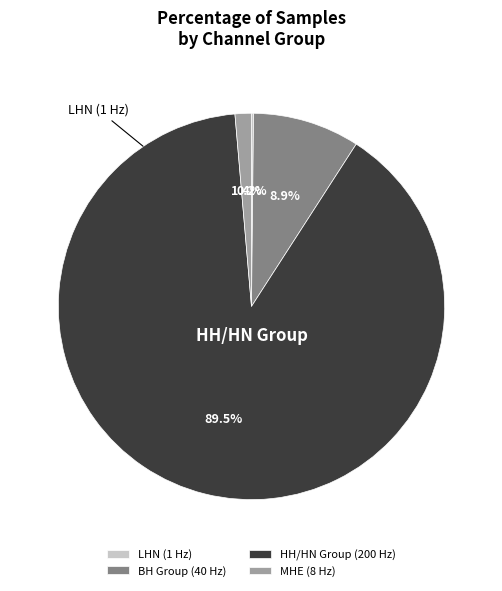

To the nearest percent, what is the average slice percentage?

25%